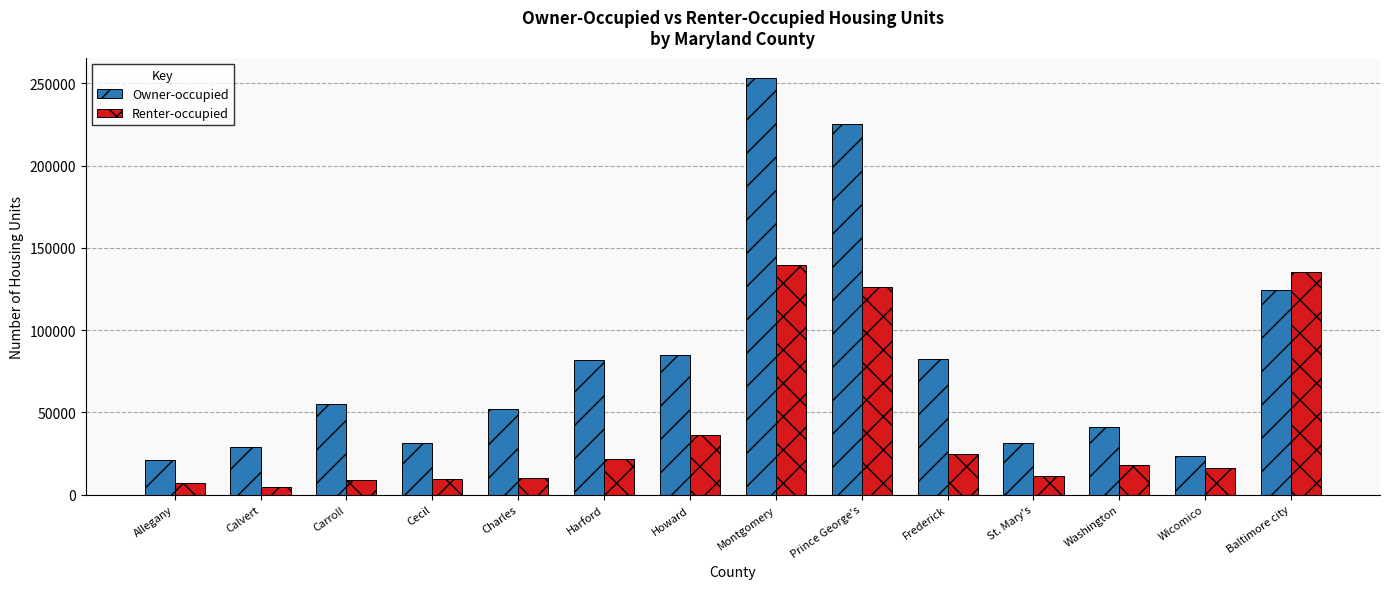

Rank the series by their average value, from lowest to highest.

Renter-occupied, Owner-occupied